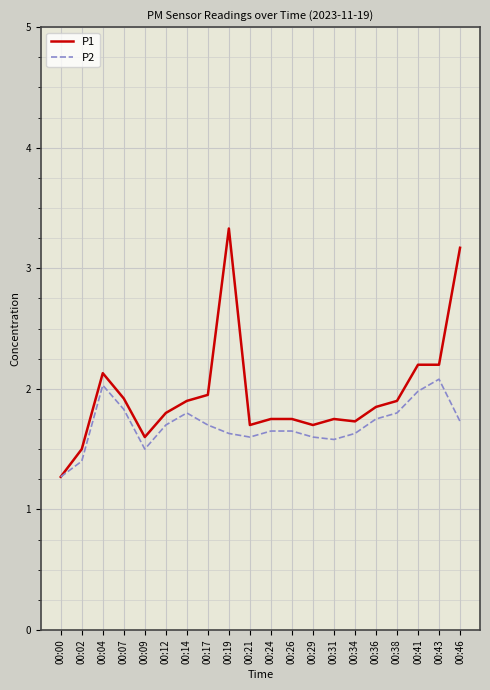

Rank the series by their average value, from highest to lowest.

P1, P2